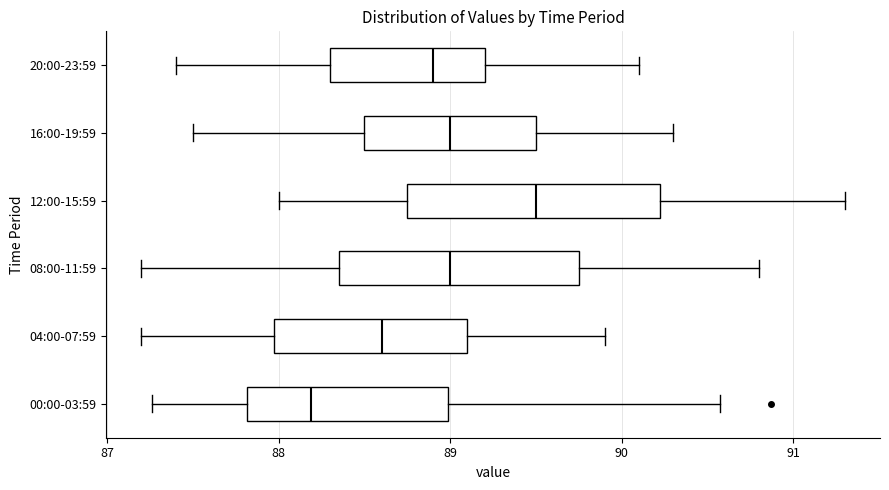

Reading bottom to top, read every box against the x-axis: the position of its median line, the range the box covers, and the ends of its whiskers. The values are not printed on the chart, so give them approximately, as read against the axis.

00:00-03:59: median 88.2, box 87.8 to 89.0, whiskers 87.3 to 90.6
04:00-07:59: median 88.6, box 88.0 to 89.1, whiskers 87.2 to 89.9
08:00-11:59: median 89.0, box 88.4 to 89.8, whiskers 87.2 to 90.8
12:00-15:59: median 89.5, box 88.8 to 90.2, whiskers 88.0 to 91.3
16:00-19:59: median 89.0, box 88.5 to 89.5, whiskers 87.5 to 90.3
20:00-23:59: median 88.9, box 88.3 to 89.2, whiskers 87.4 to 90.1